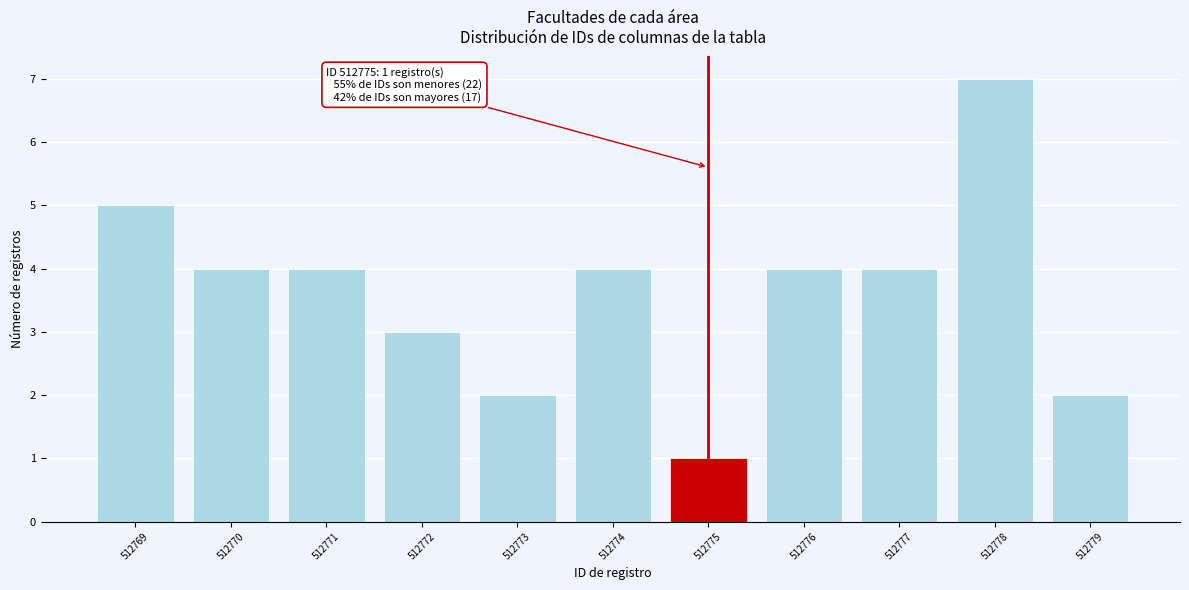

Reading left to right, transcribe all the data shown in this chart.

5	4	4	3	2	4	1	4	4	7	2